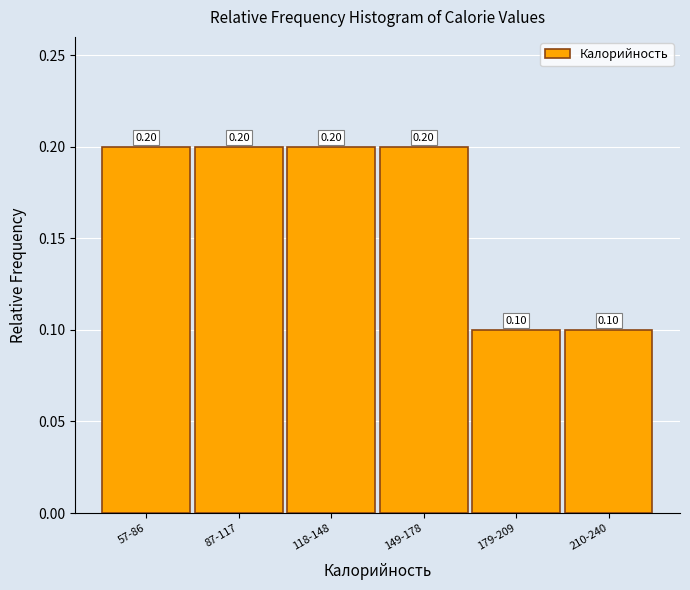

What is the sum of the values at 210-240 and 57-86?

0.3